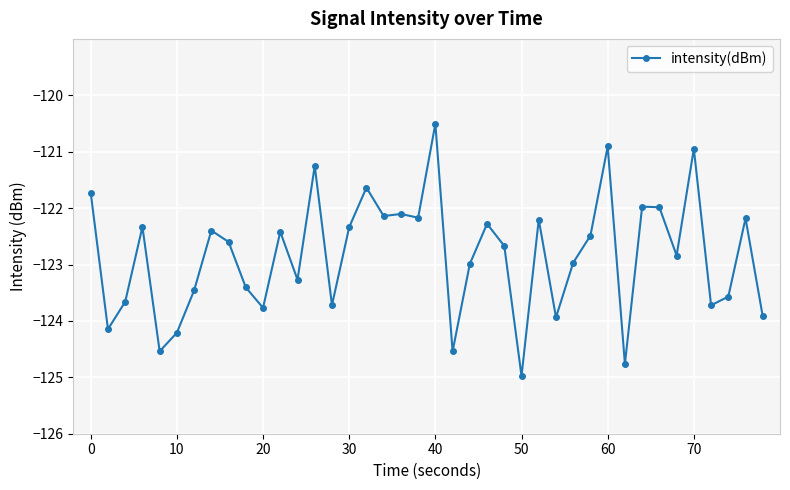

What is the difference between the second highest and second lowest values?

3.9